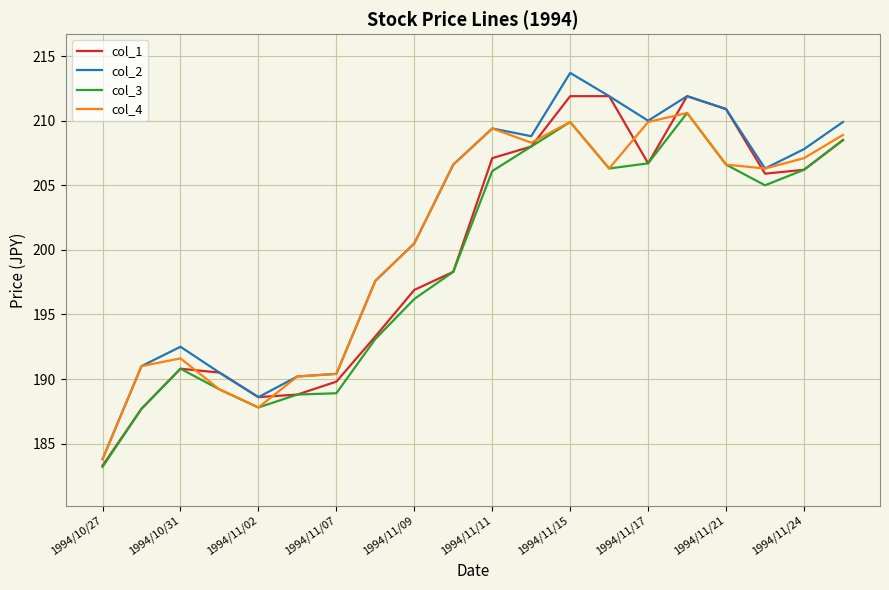

What is the difference between the second highest and minimum values in the col_1 series?

28.6